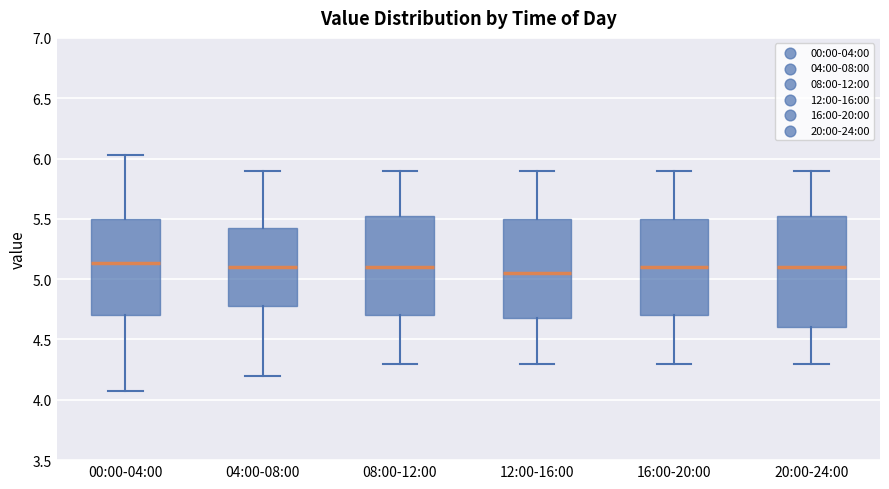

Reading left to right, transcribe this box plot: for each box, give where its median line is, the range the box spans, and where its two whiskers end, as read against the y-axis. The values are not printed on the chart, so give them approximately, as read against the axis.

00:00-04:00: median 5.15, box 4.70 to 5.50, whiskers 4.05 to 6.05
04:00-08:00: median 5.10, box 4.80 to 5.45, whiskers 4.20 to 5.90
08:00-12:00: median 5.10, box 4.70 to 5.55, whiskers 4.30 to 5.90
12:00-16:00: median 5.05, box 4.70 to 5.50, whiskers 4.30 to 5.90
16:00-20:00: median 5.10, box 4.70 to 5.50, whiskers 4.30 to 5.90
20:00-24:00: median 5.10, box 4.60 to 5.55, whiskers 4.30 to 5.90